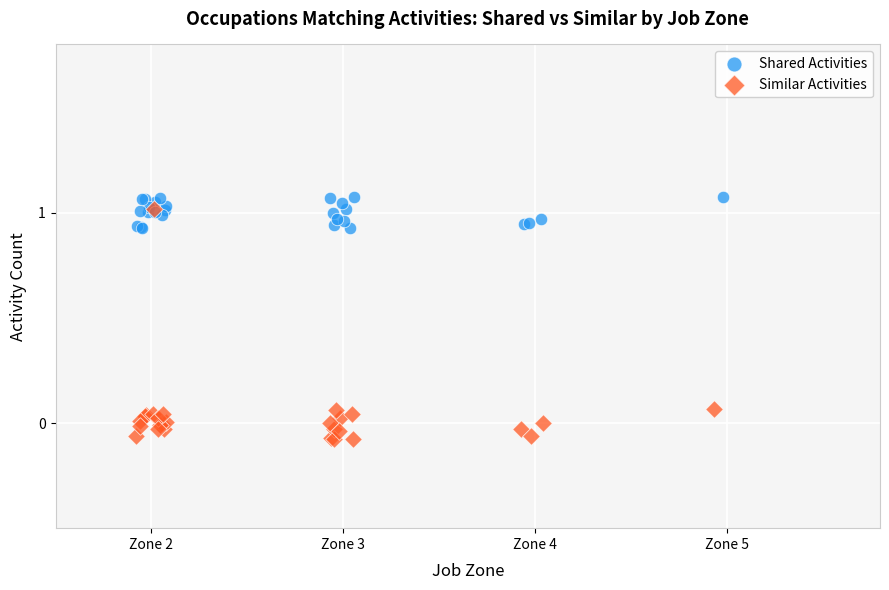

Which series has the widest spread of Y values?

Similar Activities